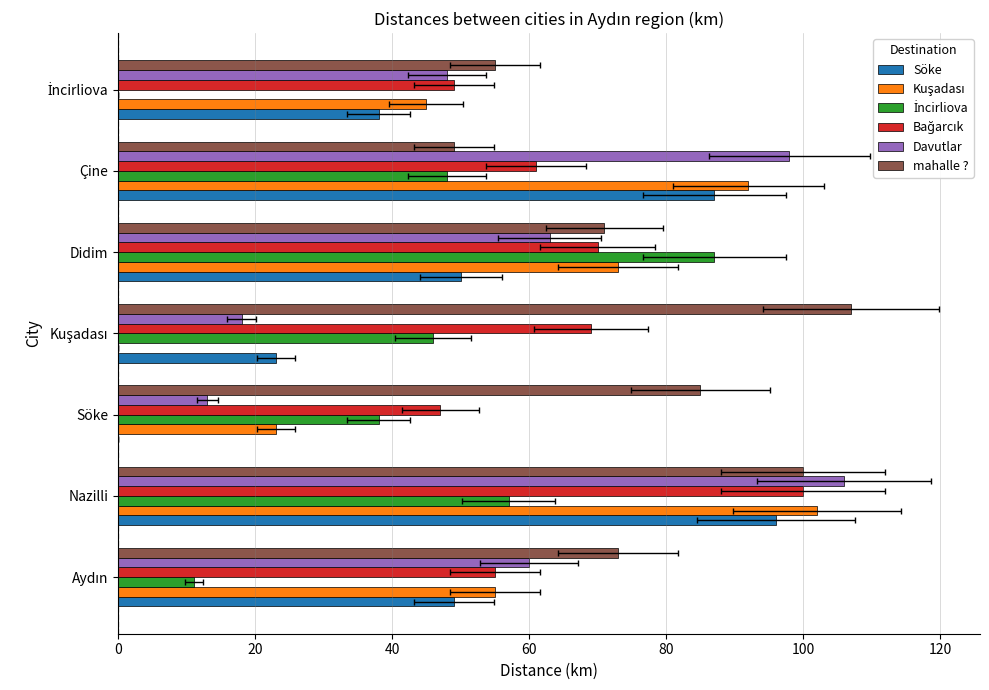

Which series has the widest spread of values?

Kuşadası